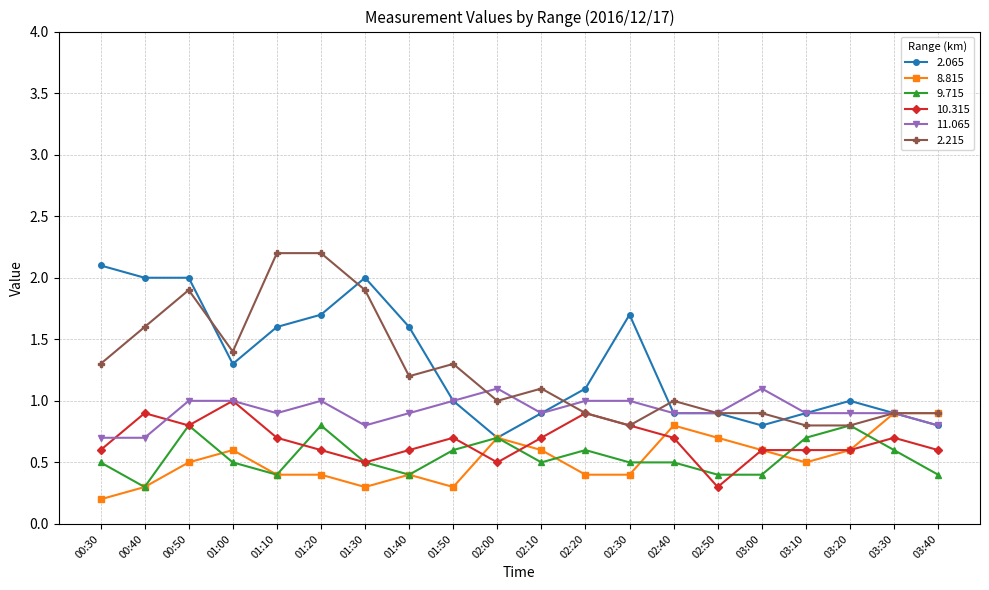

Which series changed the most between 00:50 and 02:50?

2.065